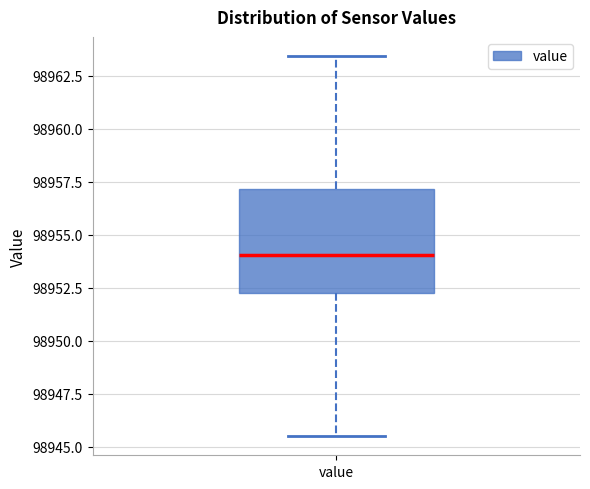

Read this box plot against the y-axis: the position of the median line, the range covered by the box, and the ends of both whiskers. The values are not printed on the chart, so give them approximately, as read against the axis.

median 98954.0, box 98952.5 to 98957.0, whiskers 98945.5 to 98963.5